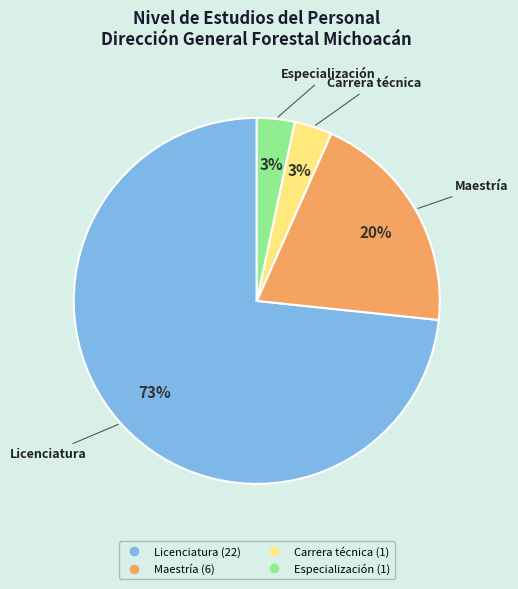

To the nearest percent, what is the average slice percentage?

25%